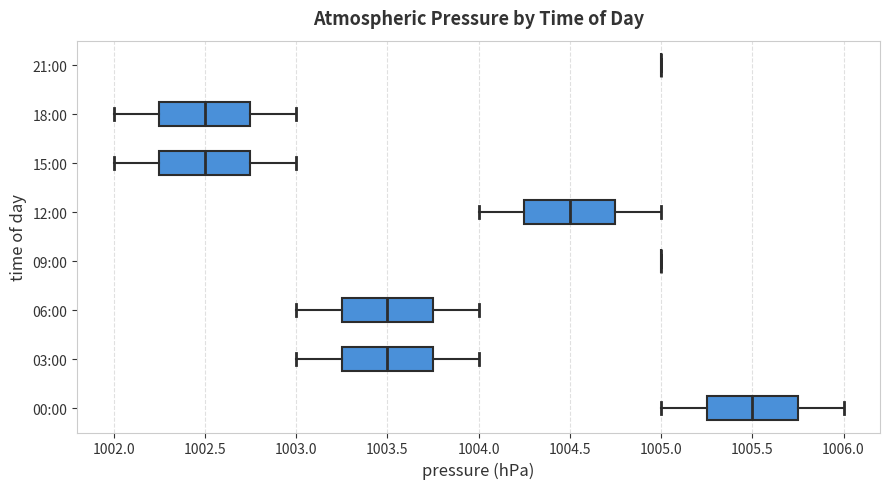

Where is the right edge of the box for 15:00 on the x-axis? The values are not printed on the chart, so give them approximately, as read against the axis.

1002.75